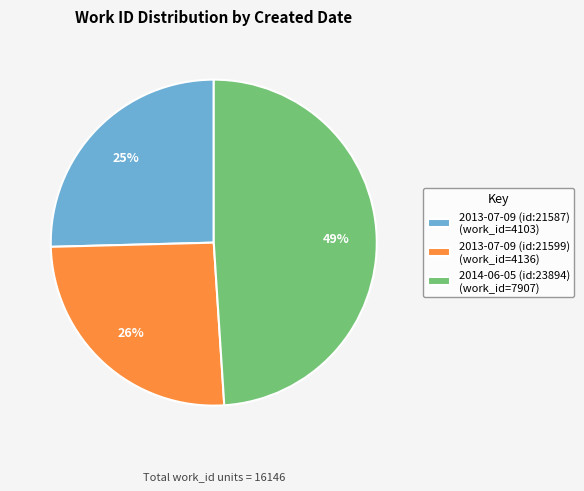

To the nearest percent, what percentage of the pie is 2014-06-05 (id:23894) (work_id=7907)?

49%